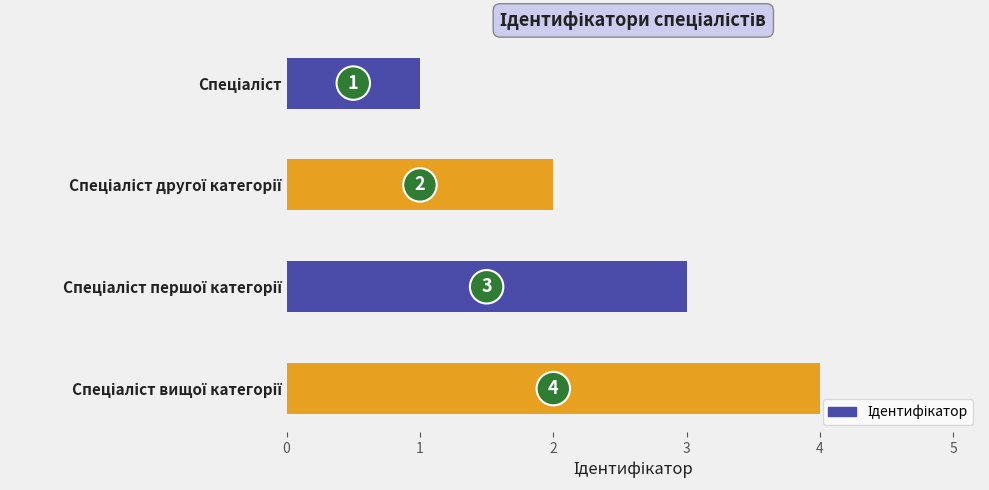

How many values are between 2 and 4?

3